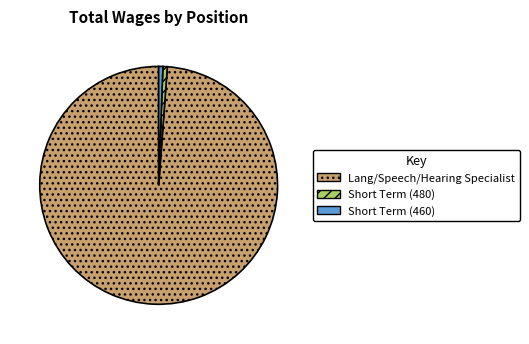

The Lang/Speech/Hearing Specialist slice represents 99% of the pie. True or false?

True